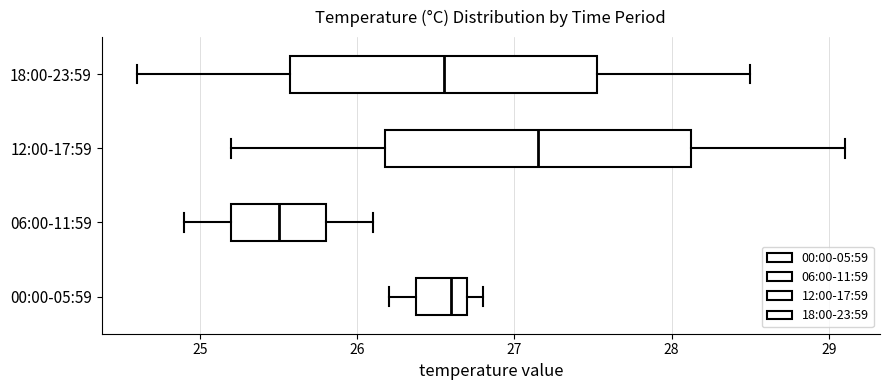

Reading bottom to top, transcribe this box plot: for each box, give where its median line is, the range the box spans, and where its two whiskers end, as read against the x-axis. The values are not printed on the chart, so give them approximately, as read against the axis.

00:00-05:59: median 26.6, box 26.4 to 26.7, whiskers 26.2 to 26.8
06:00-11:59: median 25.5, box 25.2 to 25.8, whiskers 24.9 to 26.1
12:00-17:59: median 27.2, box 26.2 to 28.1, whiskers 25.2 to 29.1
18:00-23:59: median 26.6, box 25.6 to 27.5, whiskers 24.6 to 28.5